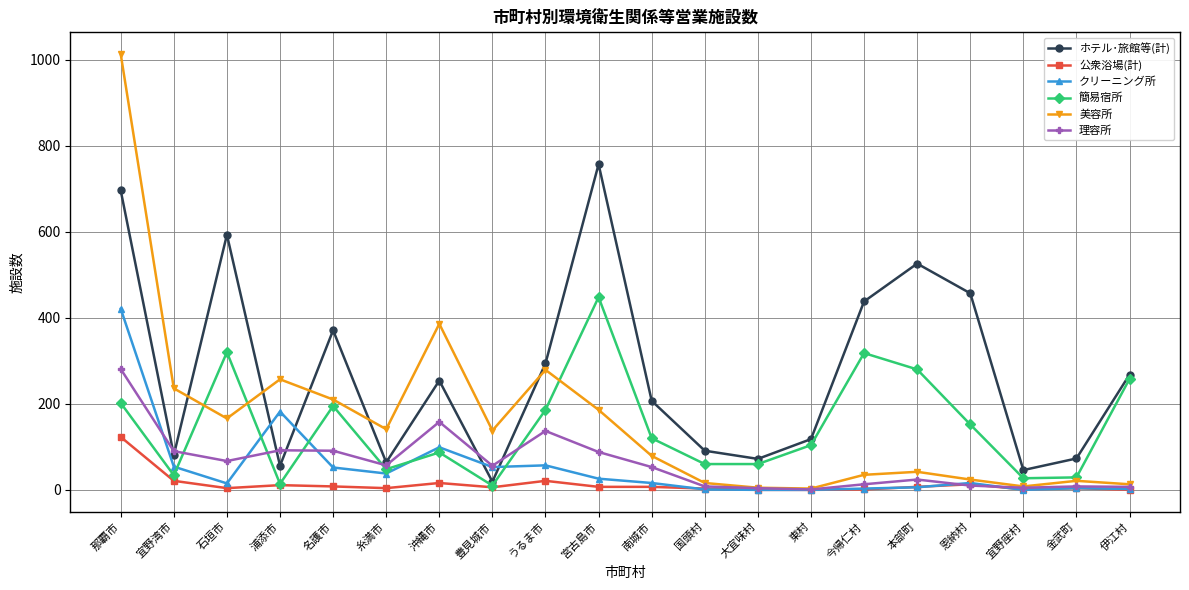

What is the average value of the クリーニング所 series?

52